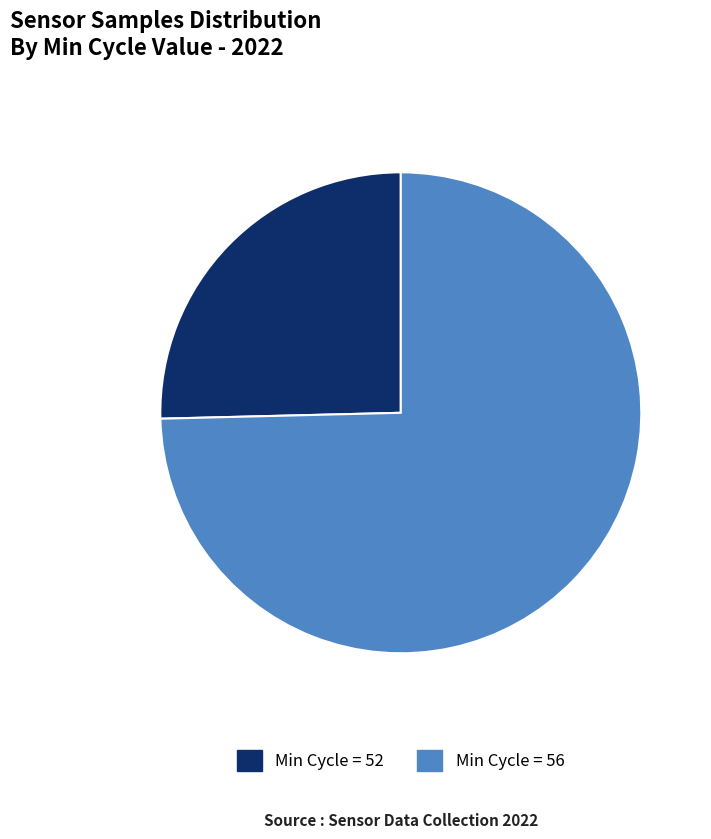

Rank the categories by value from highest to lowest.

Min Cycle = 56, Min Cycle = 52